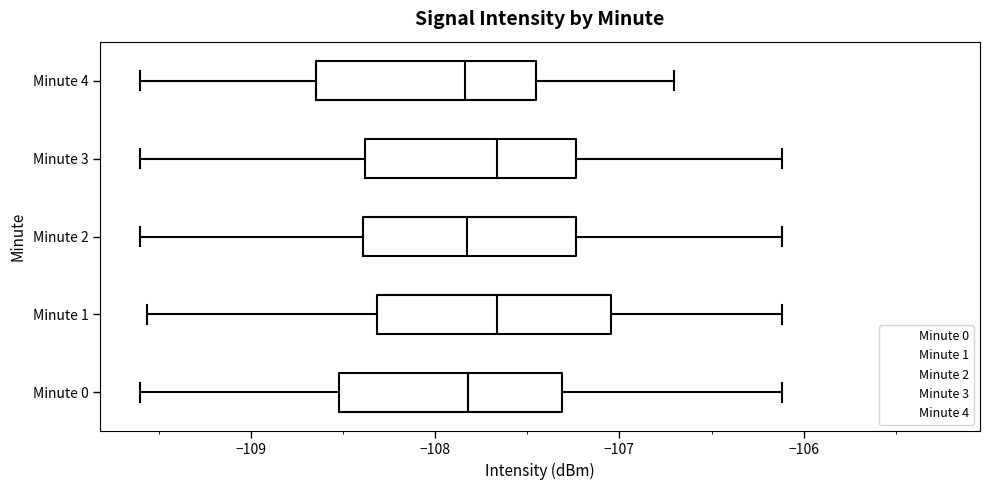

Where is the left edge of the box for Minute 4 on the x-axis? The values are not printed on the chart, so give them approximately, as read against the axis.

-108.6